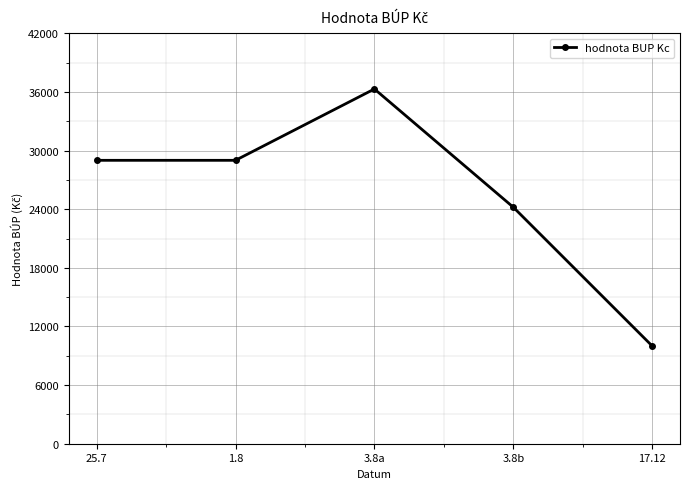

What is the label of the 4th point from the right?

1.8